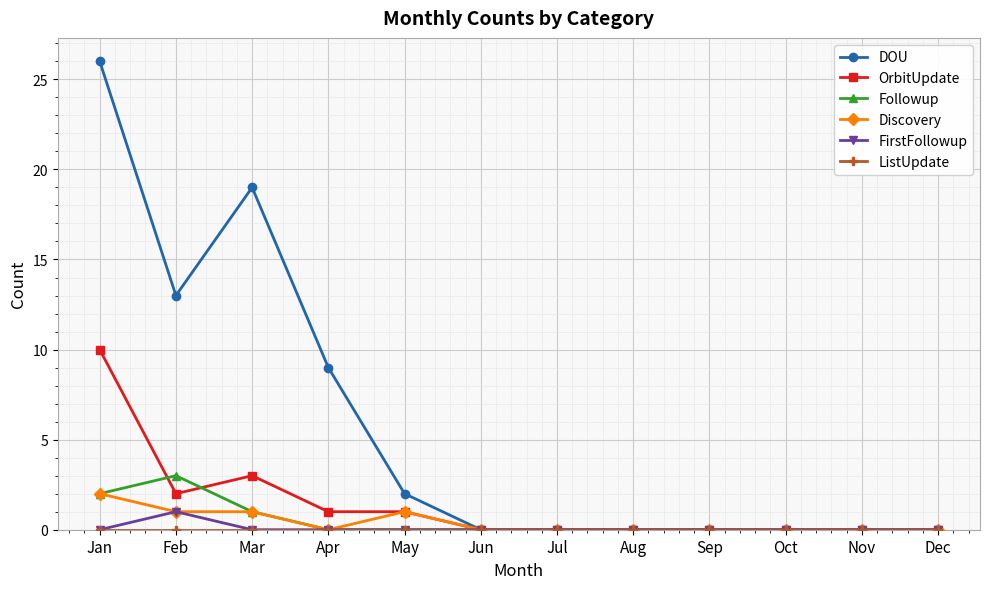

How many OrbitUpdate values are between 0 and 2?

10